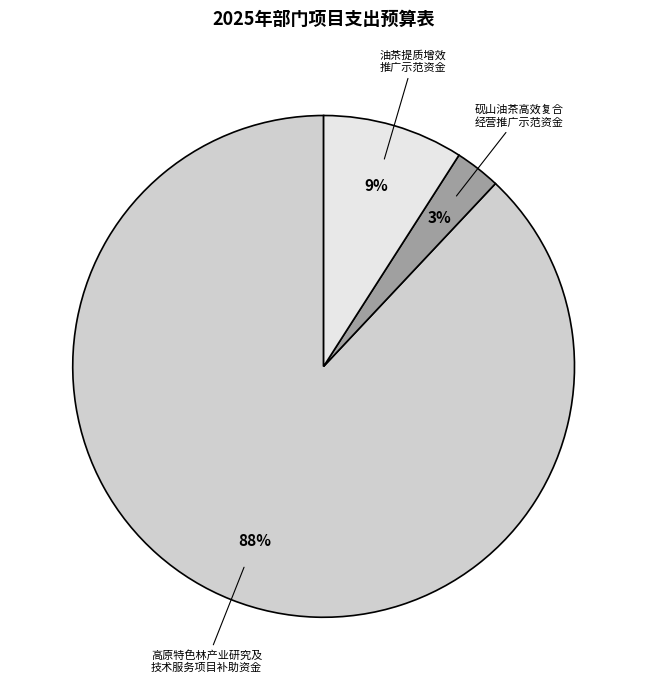

To the nearest percent, what is the average slice percentage?

33%